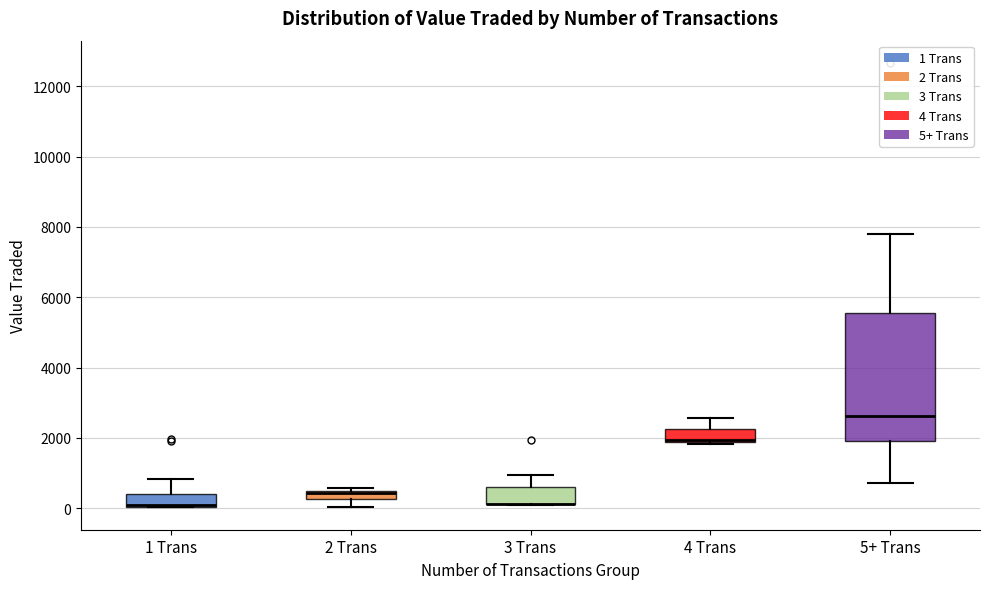

Which box is the tallest, from its lower edge to its upper edge?

5+ Trans